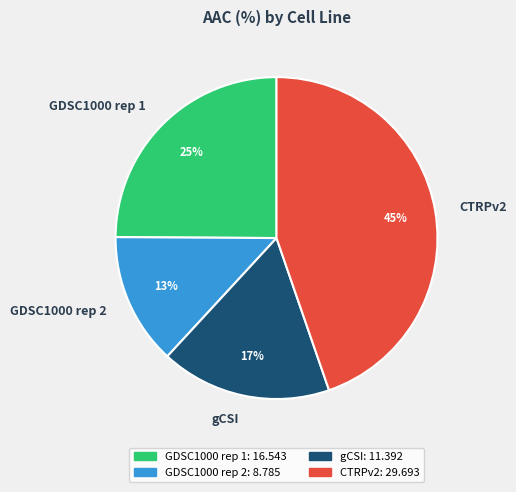

The CTRPv2 slice represents 45% of the pie. True or false?

True